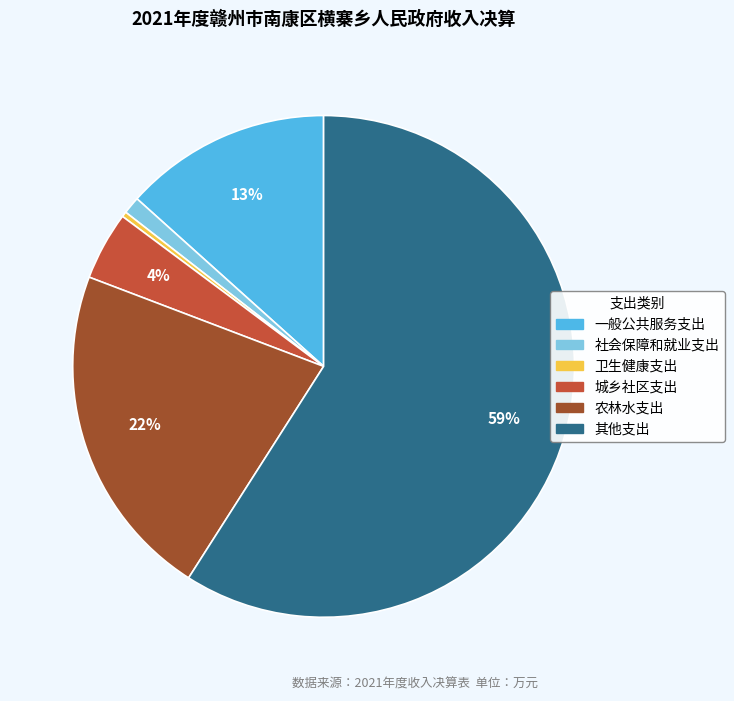

The 城乡社区支出 slice represents 4% of the pie. True or false?

True